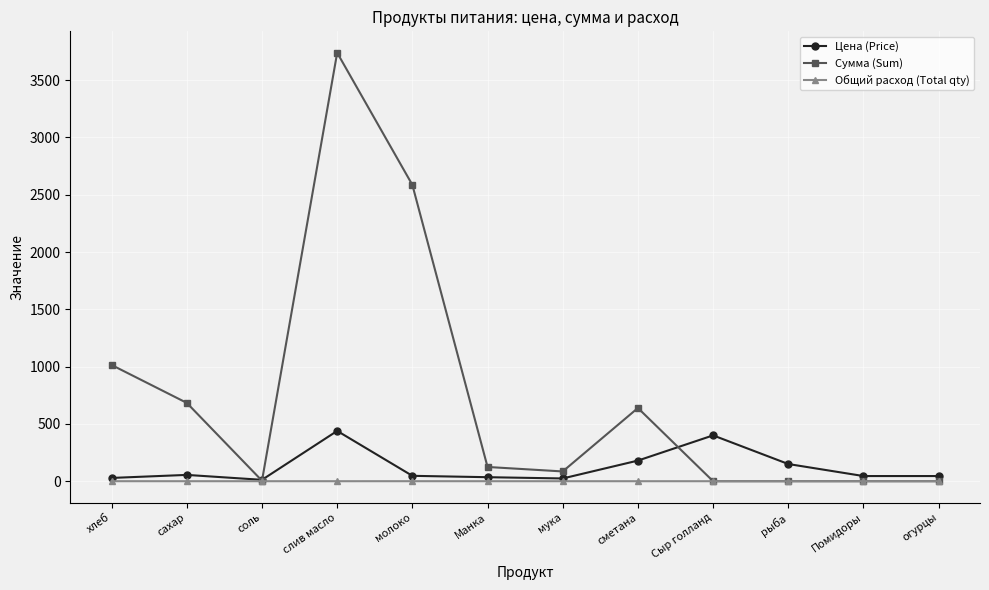

What is the difference between the Цена (Price) values at Помидоры and мука?

21.0